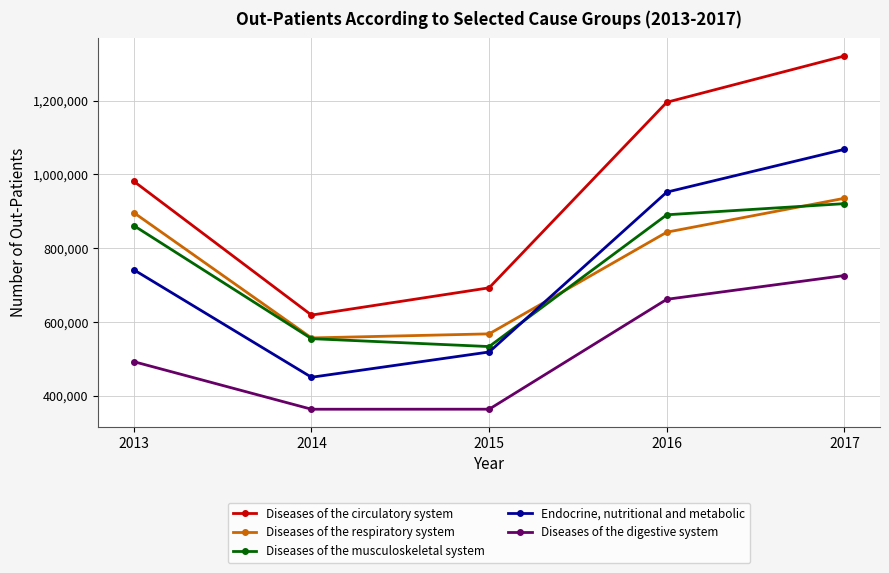

Is this an area chart (filled region under the line)?

No